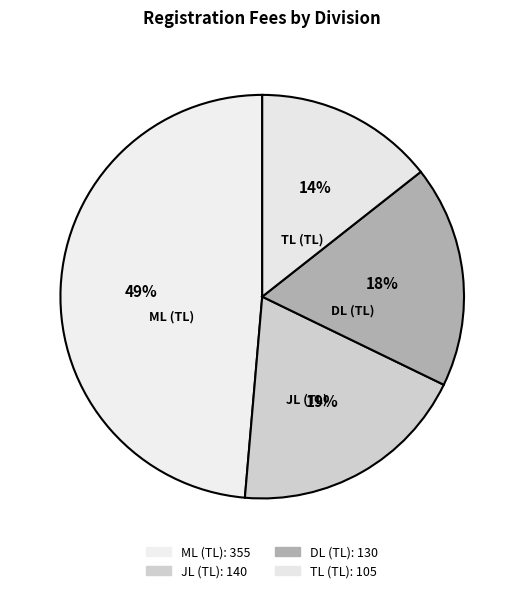

How many segments does this pie chart have?

4